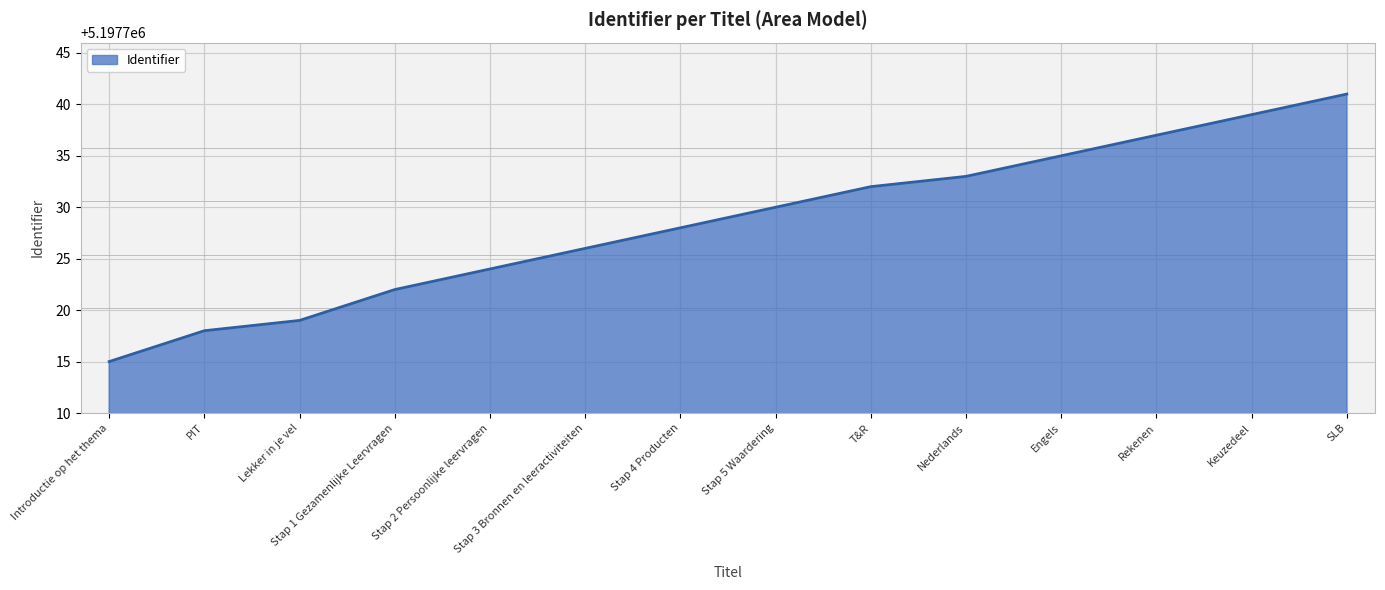

How many series are shown in this chart?

1